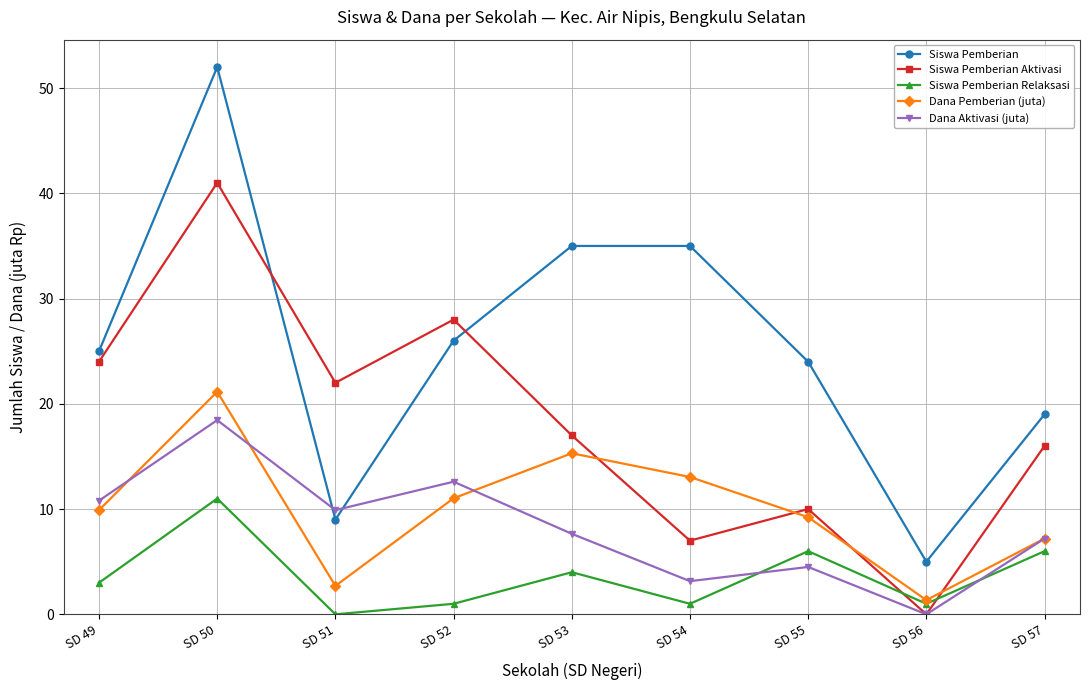

Where is the first local maximum for Siswa Pemberian?

SD 50